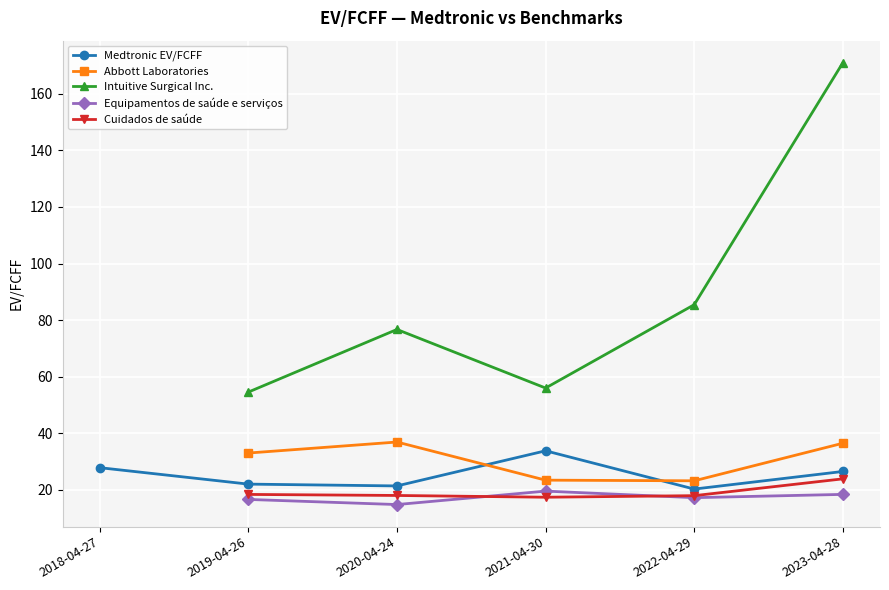

Count the number of categories in the chart.

6